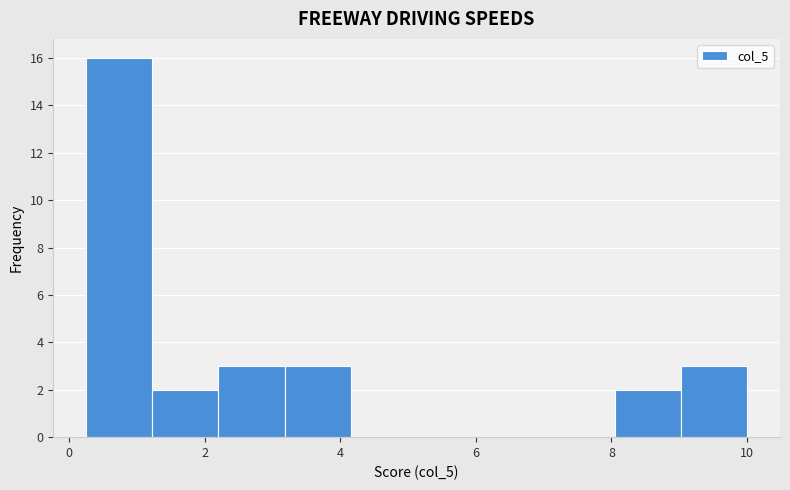

Reading left to right, transcribe this chart: for each bar, give the range it covers on the x-axis and its height. Neither the bar edges nor the heights are printed on the chart, so give them approximately, as read against the axes.

0.2 to 1.2: 16
1.2 to 2.2: 2
2.2 to 3.2: 3
3.2 to 4.2: 3
4.2 to 5.2: 0
5.2 to 6.2: 0
6.2 to 7.0: 0
7.0 to 8.0: 0
8.0 to 9.0: 2
9.0 to 10.0: 3